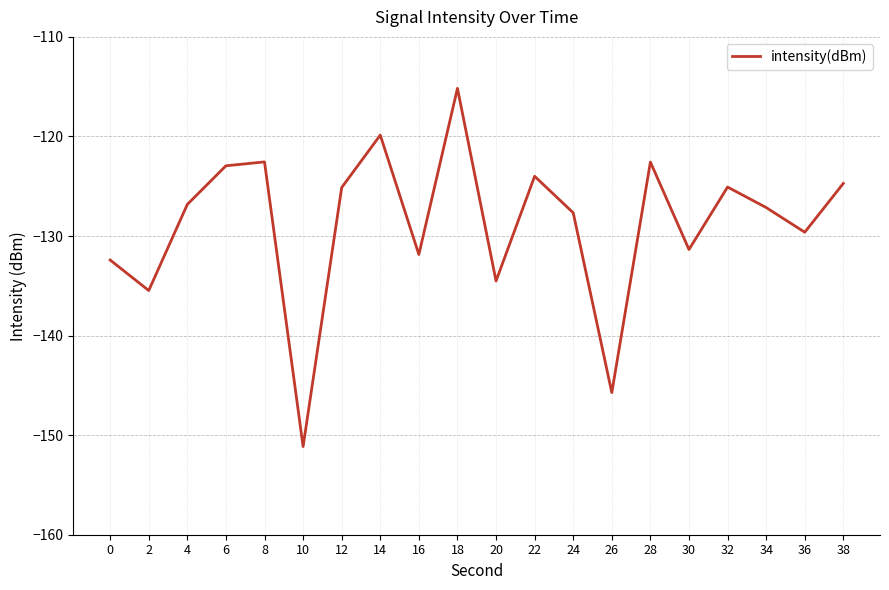

What is the smallest value displayed?

-151.1